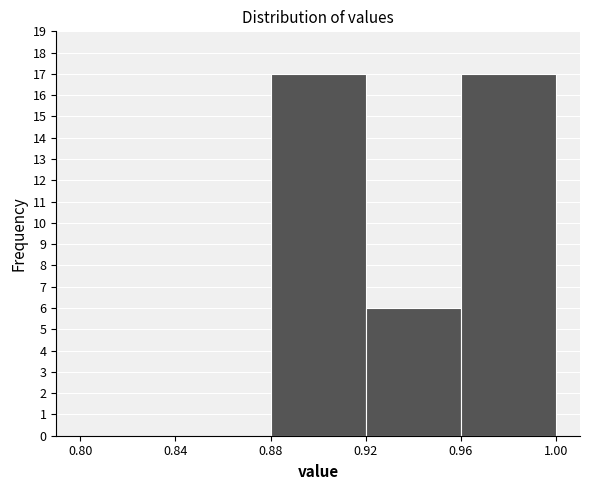

How tall is the bar that spans 0.92 to 0.96 on the x-axis? The values are not printed on the chart, so give them approximately, as read against the axis.

6